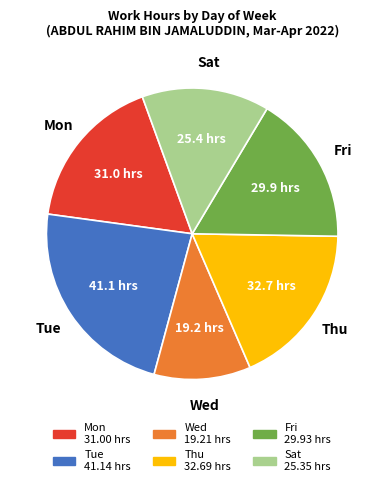

Which category has the biggest portion of the pie?

Tue